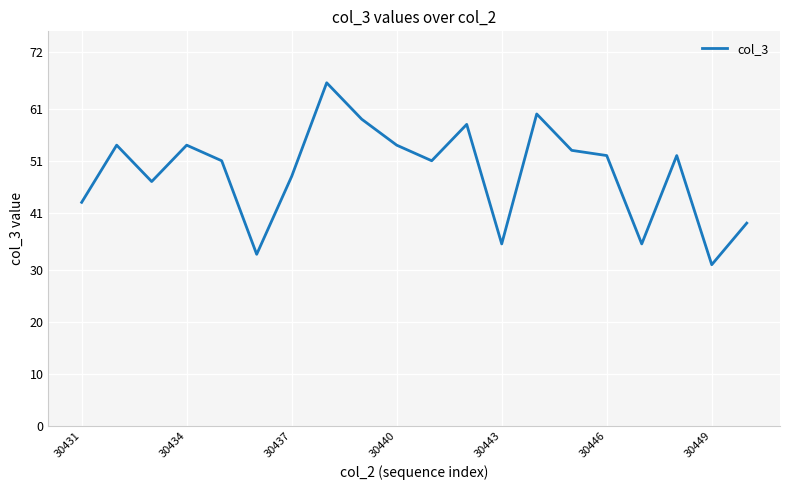

What is the maximum value shown in the chart?

66